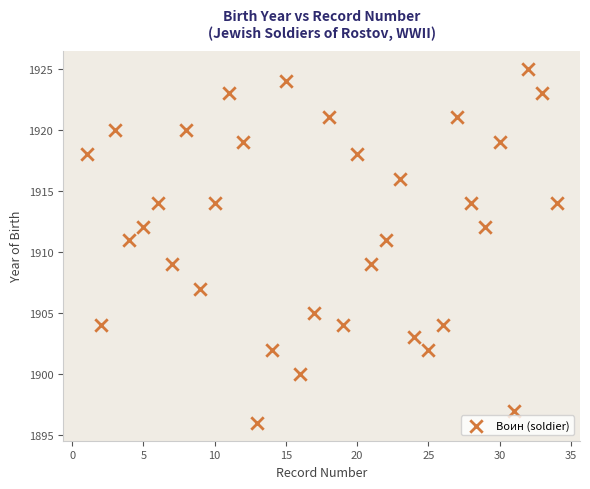

What is the range of Y values (max minus min)?

29